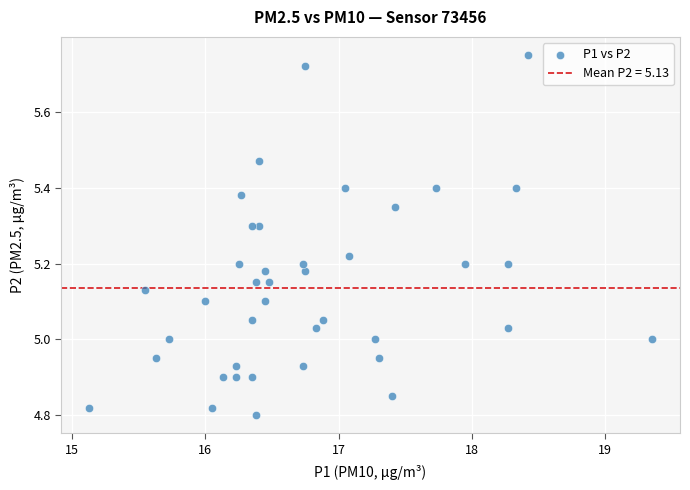

What is the range of X values (max minus min)?

4.2